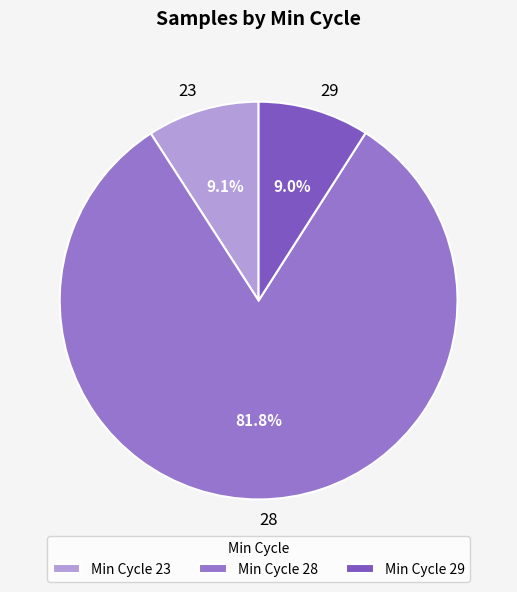

What percentage is NOT represented by 29?

91.0%